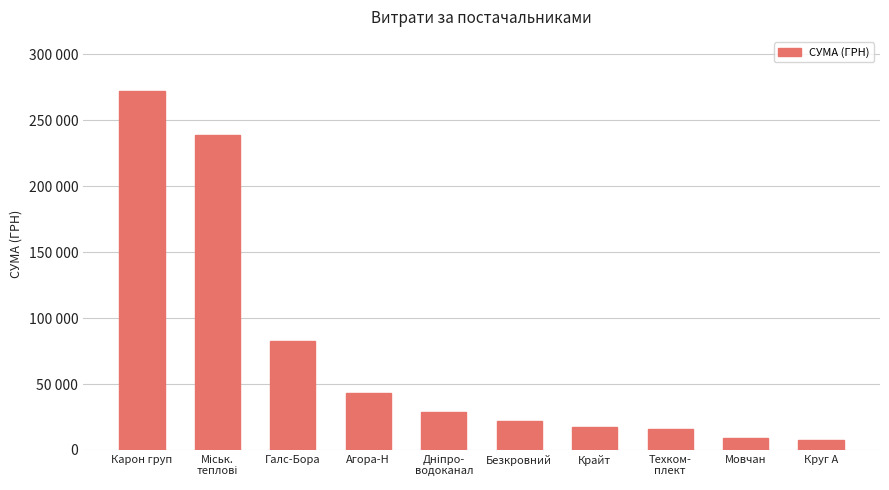

What is the maximum value shown in the chart?

272422.2